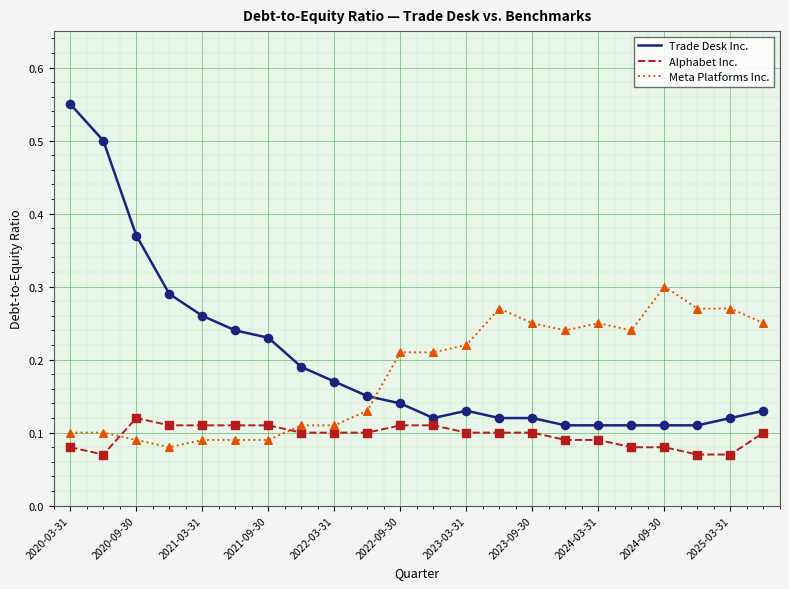

Rank the series by their average value, from highest to lowest.

Trade Desk Inc., Meta Platforms Inc., Alphabet Inc.